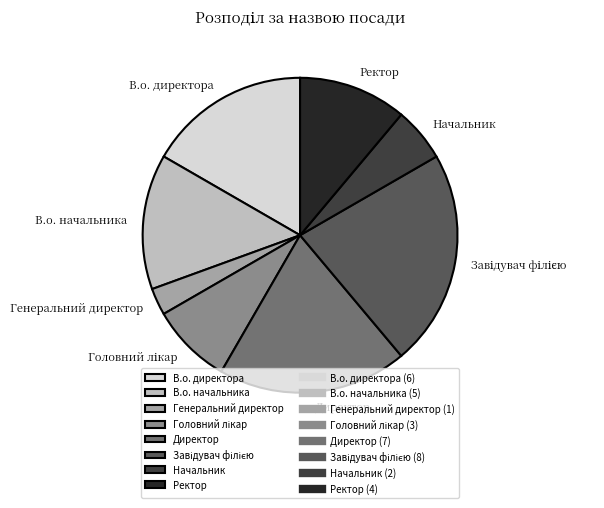

Which slice is the smallest?

Генеральний директор